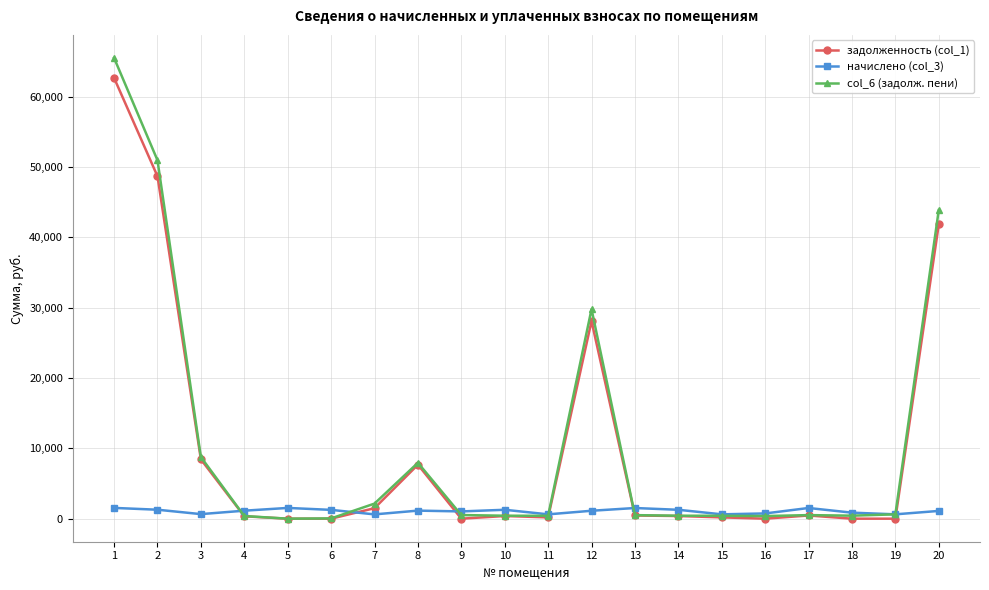

What is the maximum value shown in the chart?

65517.0